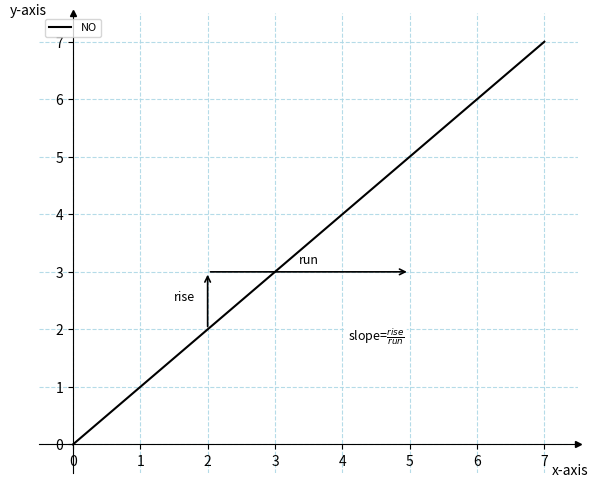

Reading left to right, transcribe all the data shown in this chart.

0=0	1=1	2=2	3=3	4=4	5=5	6=6	7=7